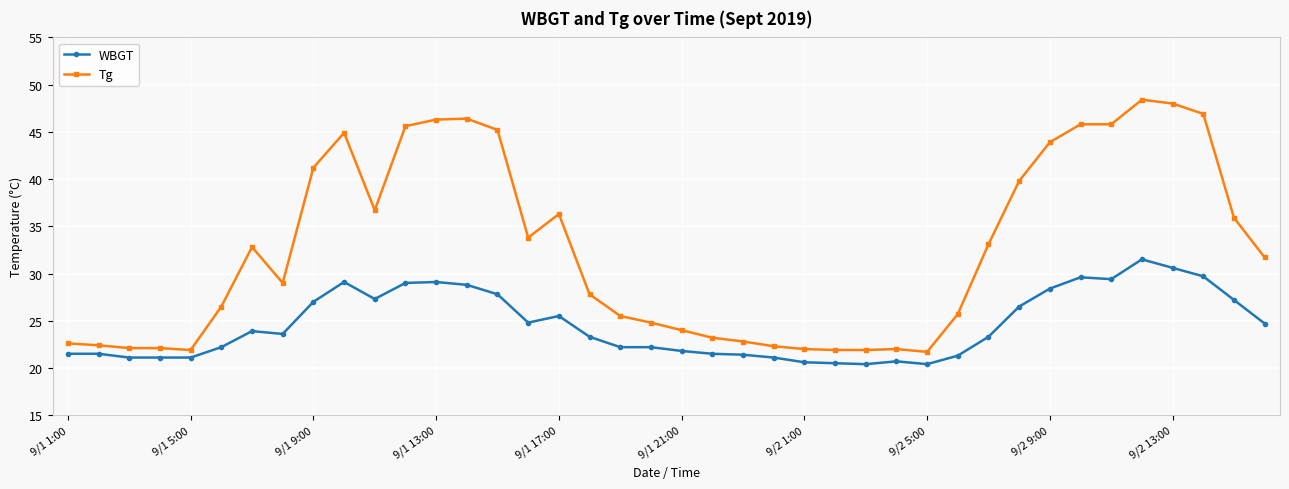

Which series has the largest range (max minus min)?

Tg